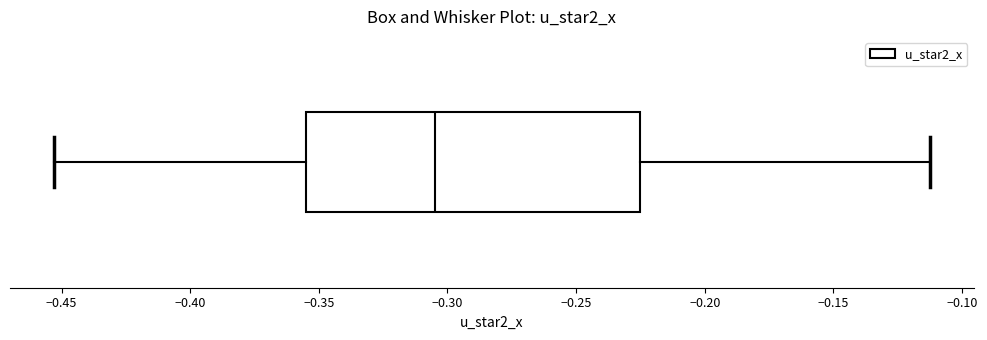

Where is the left edge of the box on the x-axis? The values are not printed on the chart, so give them approximately, as read against the axis.

-0.355